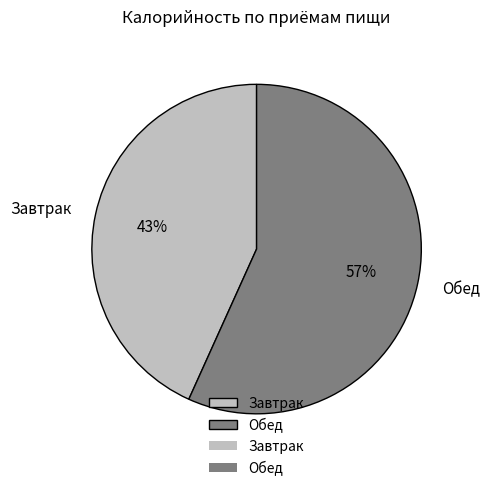

What is the majority slice?

Обед